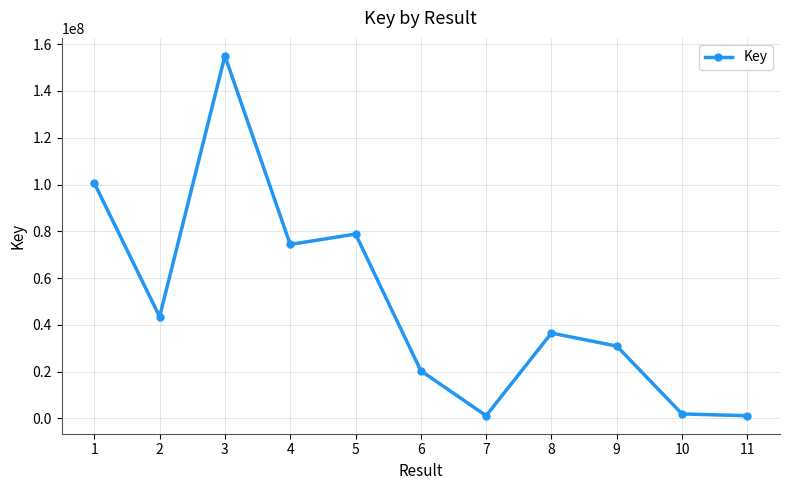

Approximately how many times larger is the value at 1 compared to 5?

1.3